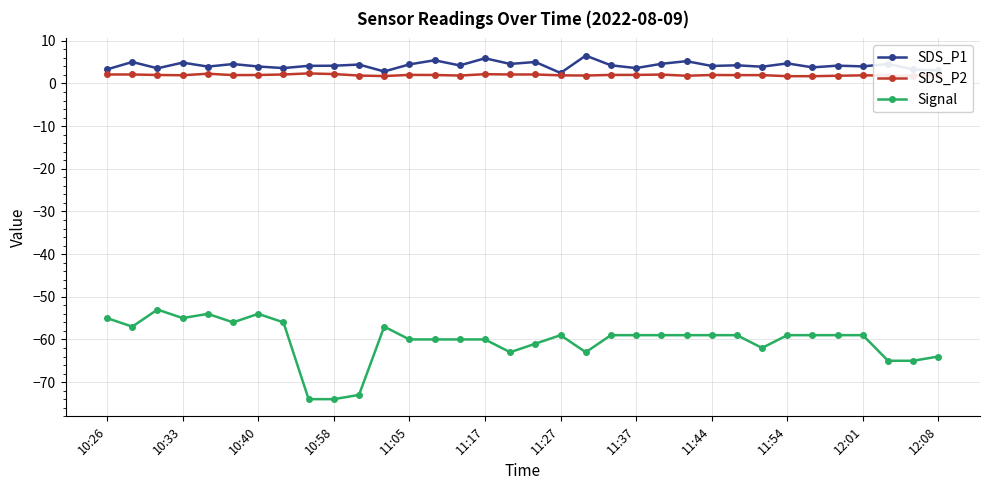

True or false: SDS_P1 has more than 1 points higher than both neighbors.

True